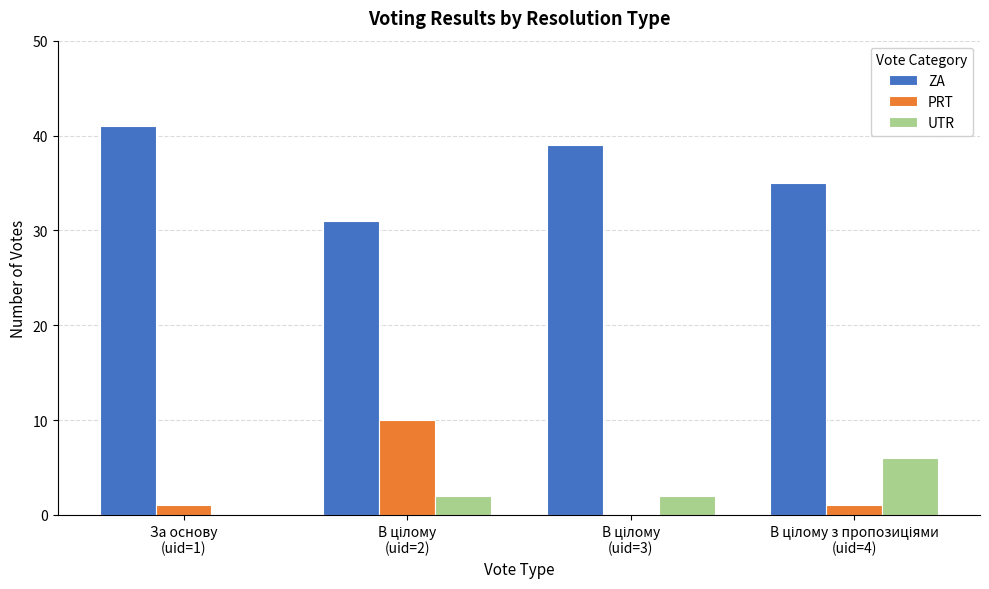

What is the total value across all series at За основу
(uid=1)?

42